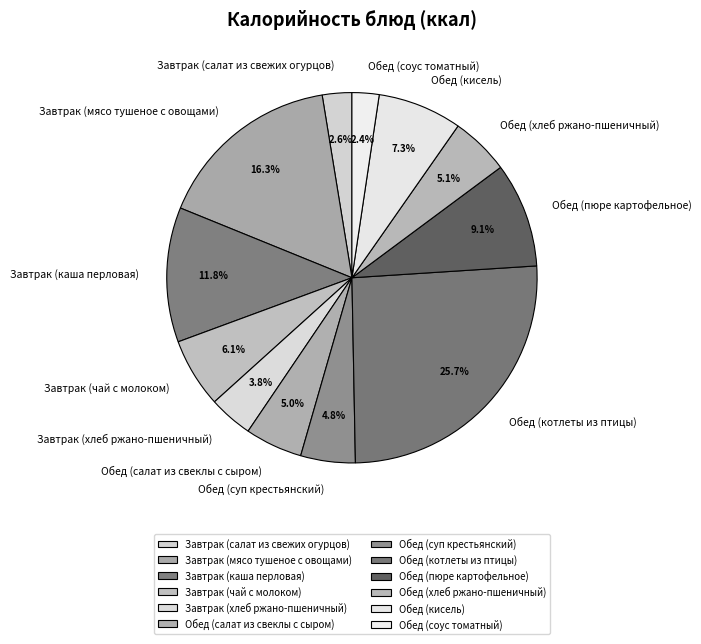

What portion of the pie excludes Обед (кисель)?

92.7%